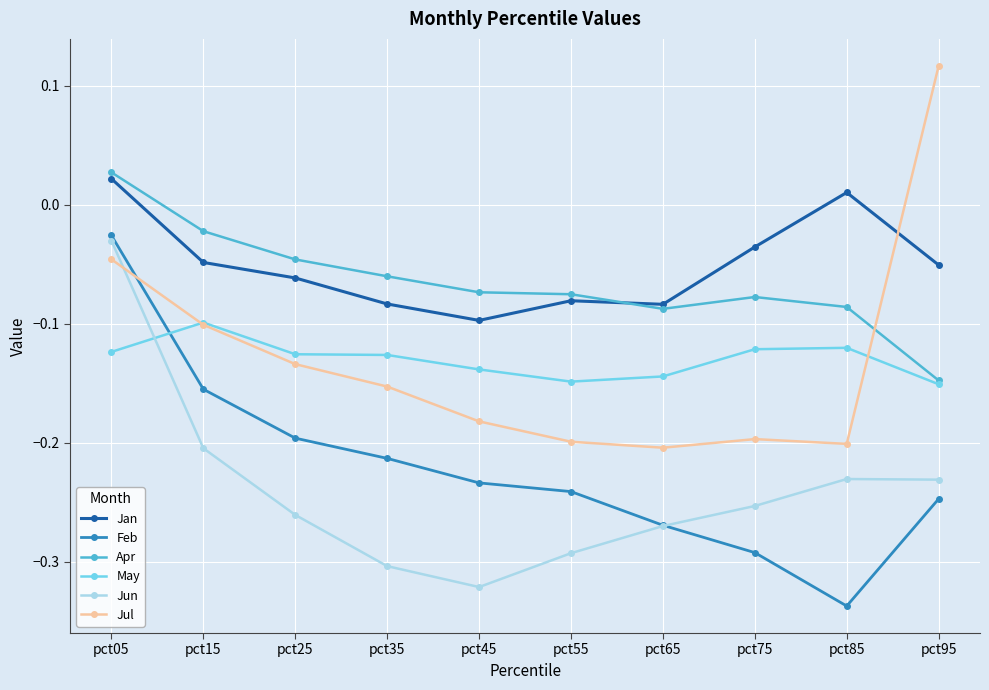

The Apr series shows -0.0 at pct45. True or false?

False